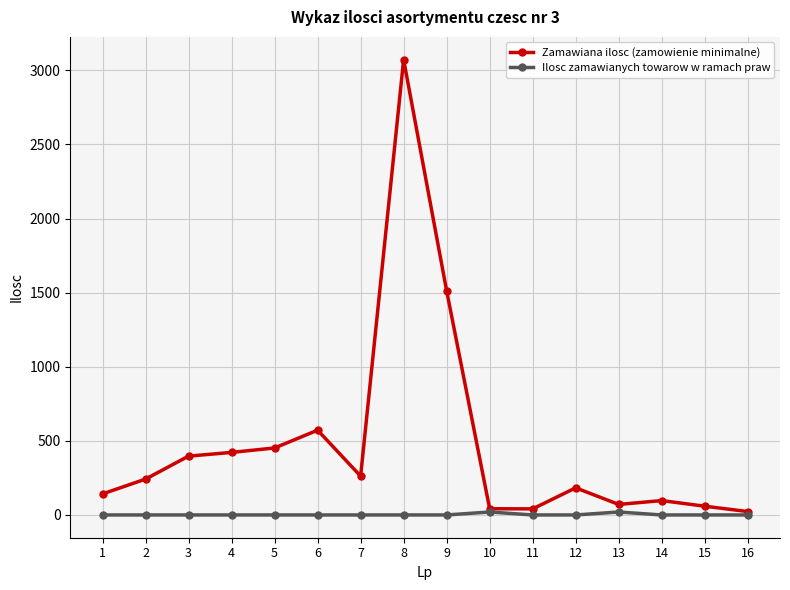

What is the maximum value for Zamawiana ilosc (zamowienie minimalne)?

3072